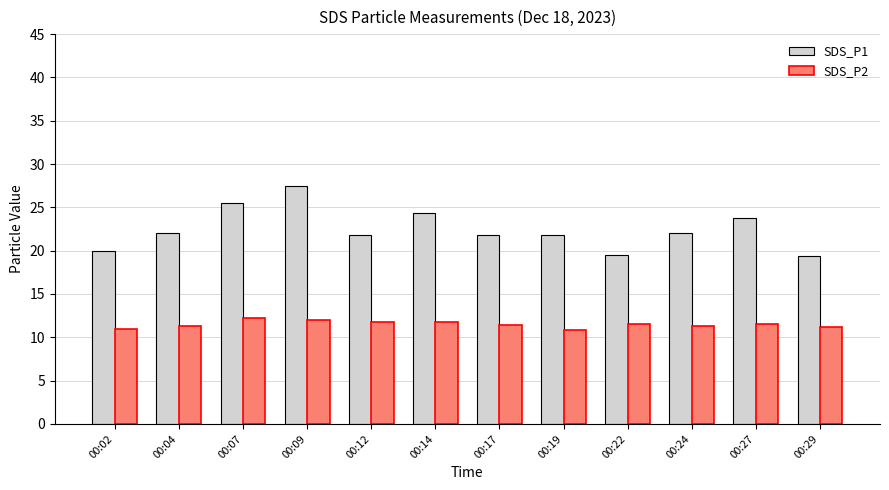

What is the total value across all series at 00:02?

31.0